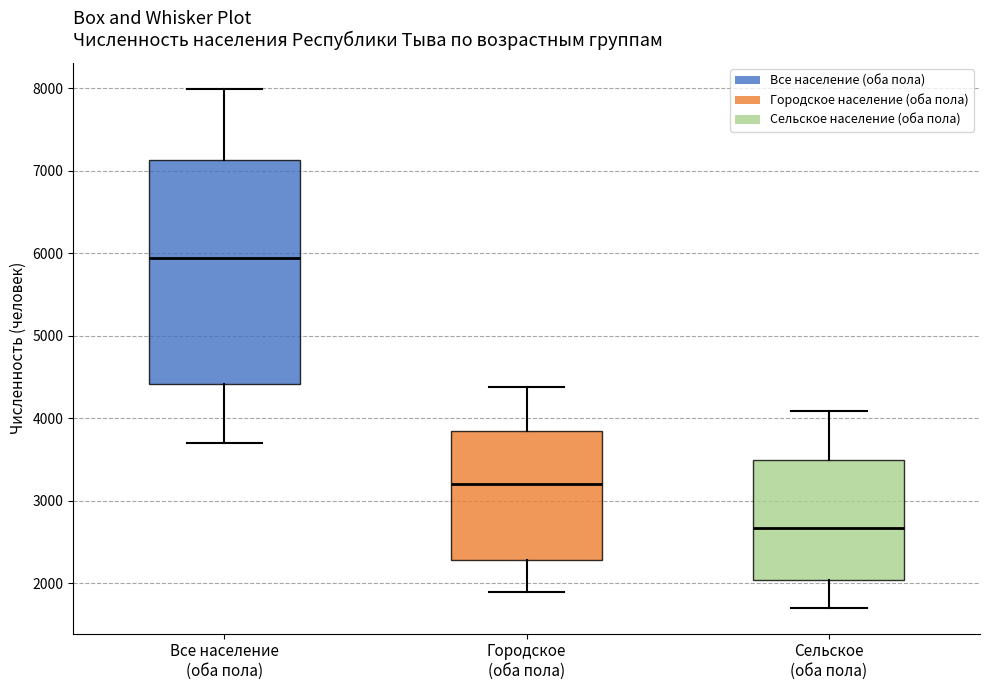

Reading left to right, transcribe this box plot: for each box, give where its median line is, the range the box spans, and where its two whiskers end, as read against the y-axis. The values are not printed on the chart, so give them approximately, as read against the axis.

Все население (оба пола): median 5900, box 4400 to 7100, whiskers 3700 to 8000
Городское (оба пола): median 3200, box 2300 to 3800, whiskers 1900 to 4400
Сельское (оба пола): median 2700, box 2000 to 3500, whiskers 1700 to 4100